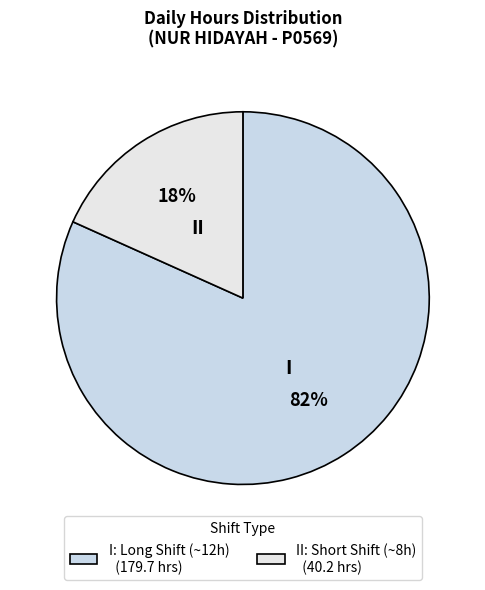

Count the number of slices in the pie.

2